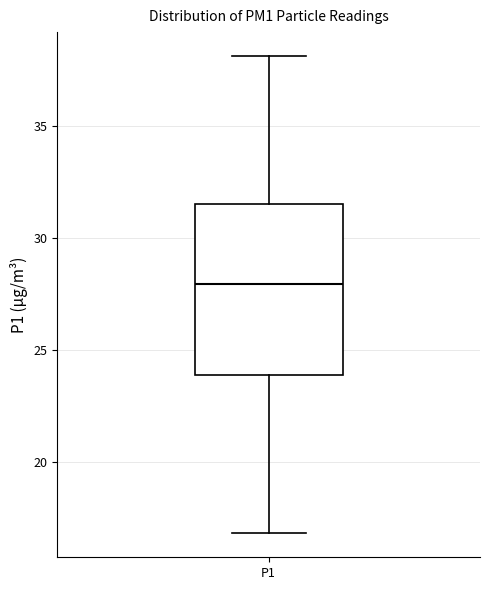

Where does the upper whisker of the box for P1 end on the y-axis? The values are not printed on the chart, so give them approximately, as read against the axis.

38.0